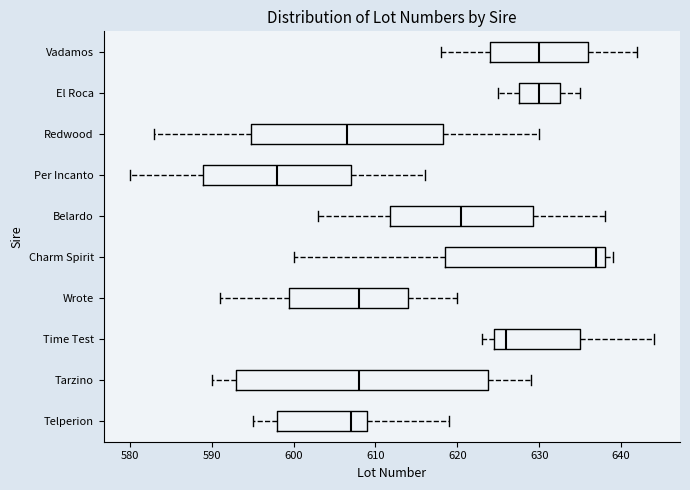

Which box's median line is the furthest to the right?

Charm Spirit